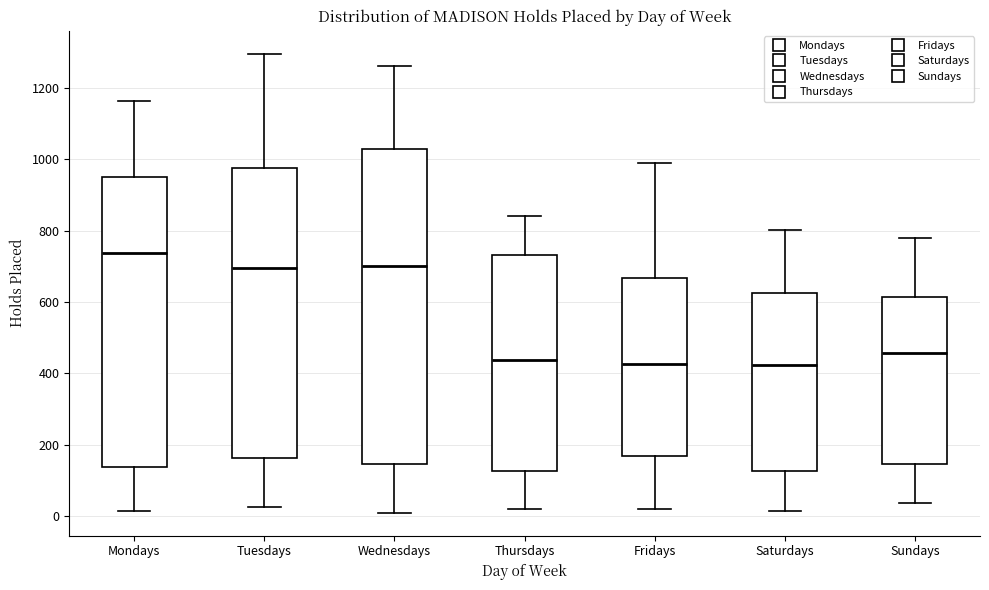

Where is the lower edge of the box for Mondays on the y-axis? The values are not printed on the chart, so give them approximately, as read against the axis.

140